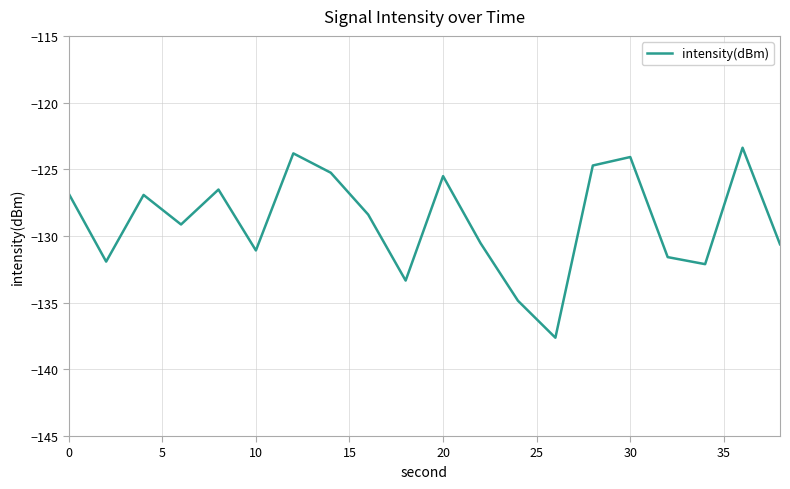

What is the minimum value shown in the chart?

-137.6